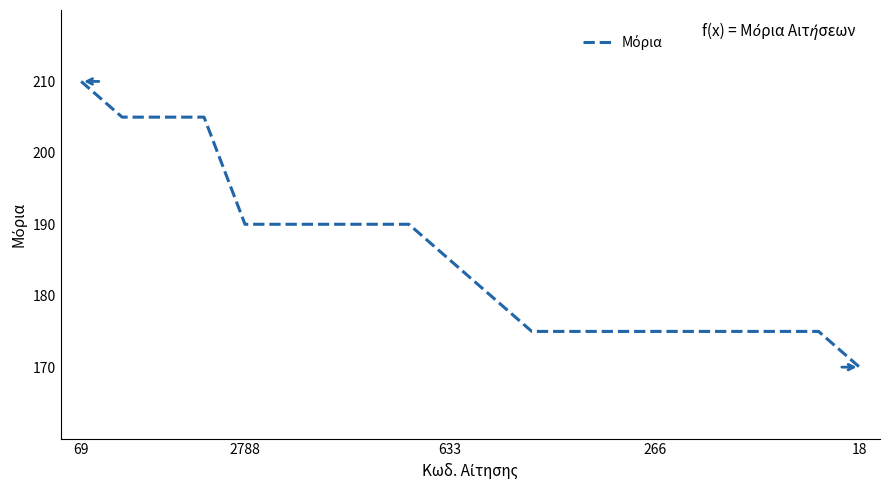

What is the smallest value displayed?

170